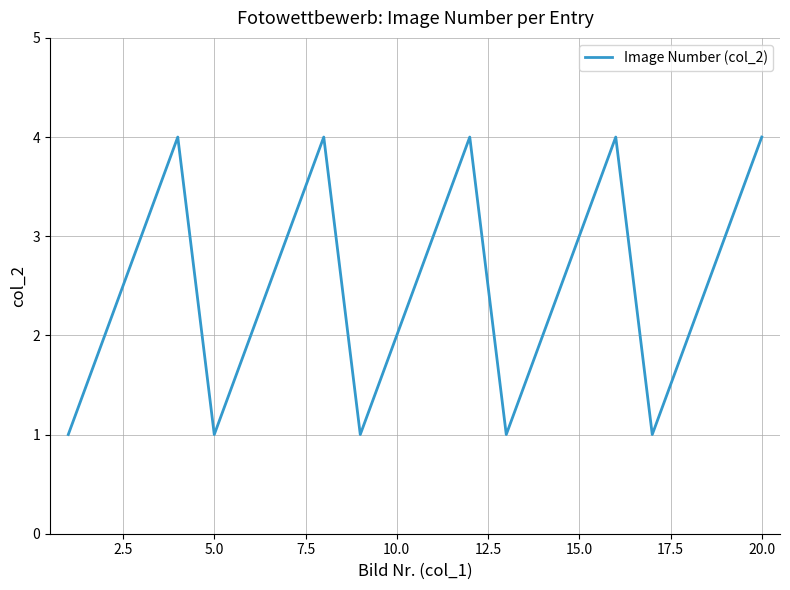

How many interior local valleys (lower than both neighbors) does the data have?

4